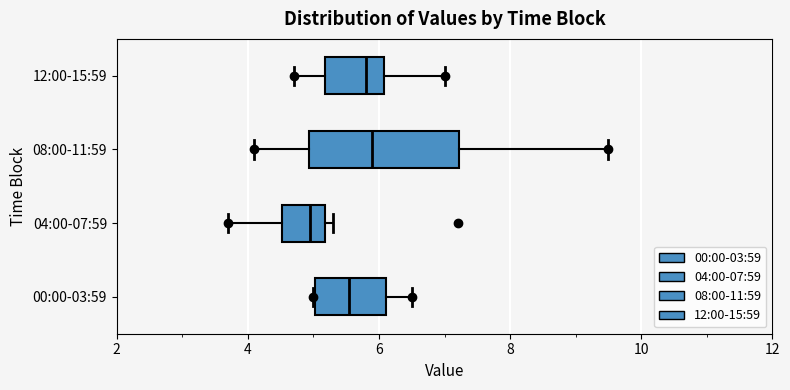

Where is the right edge of the box for 00:00-03:59 on the x-axis? The values are not printed on the chart, so give them approximately, as read against the axis.

6.2